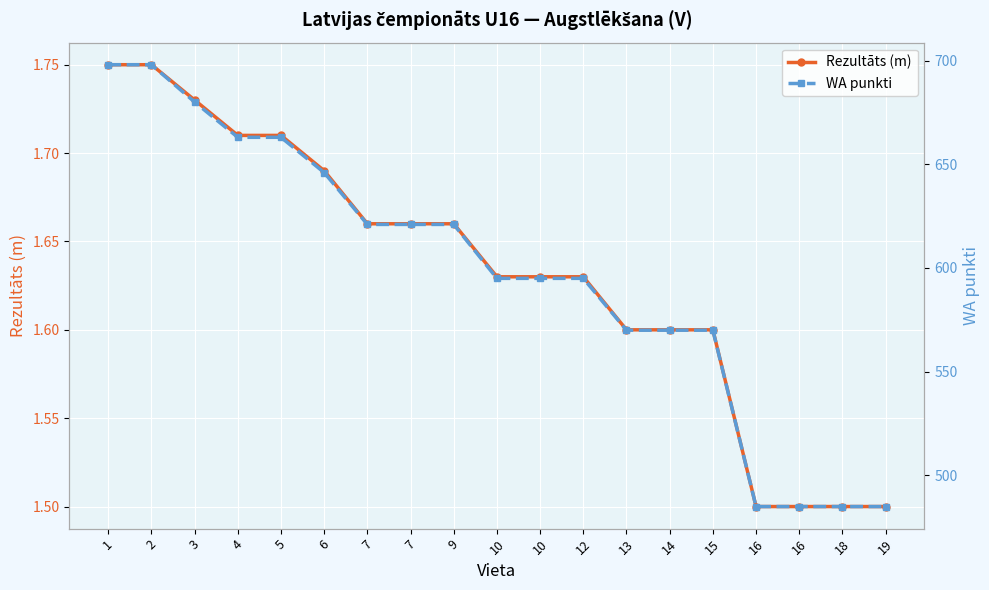

Does the chart display data point markers on the line(s)?

Yes